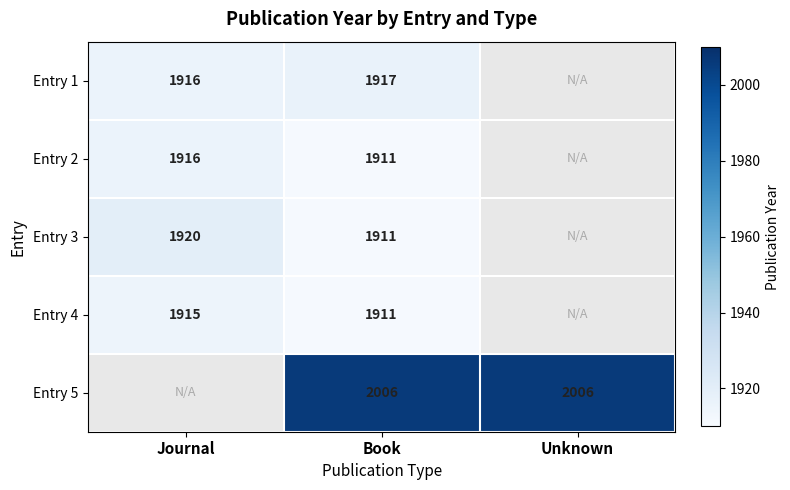

The value of Entry 3 at Journal is 1920. True or false?

True